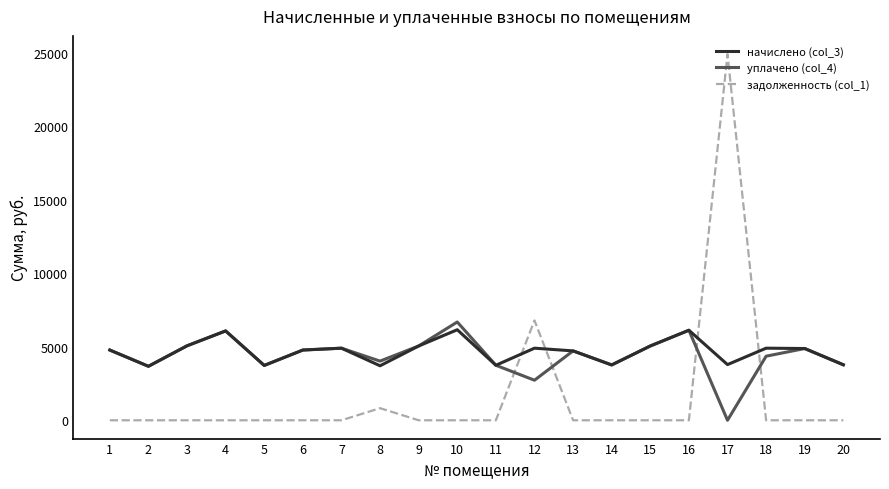

What is the difference between the highest and lowest values at 11?

3744.0